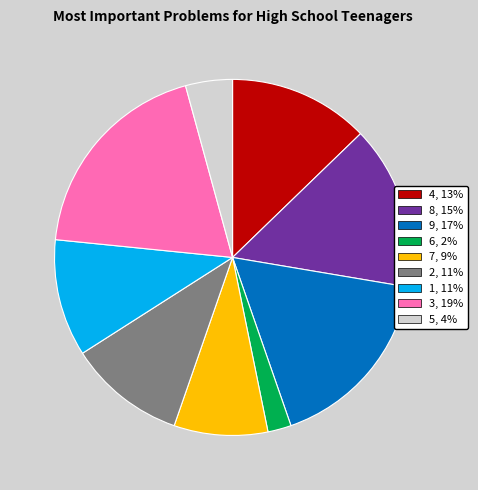

How many segments does this pie chart have?

9